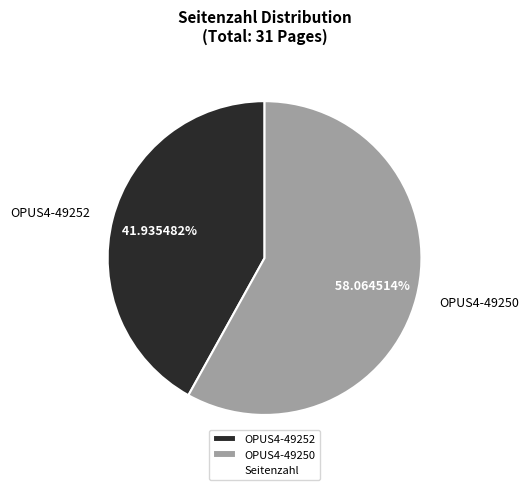

Is it true that OPUS4-49252 is 31% of the pie?

False